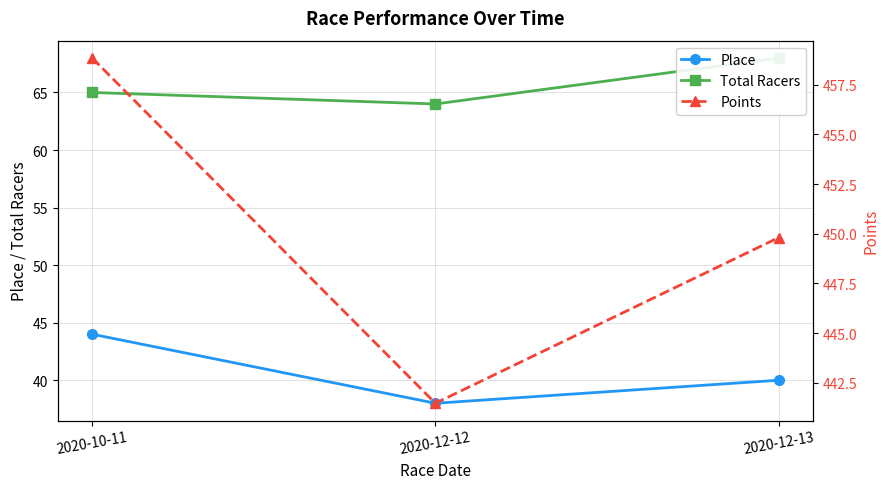

How many data points does each series have?

3